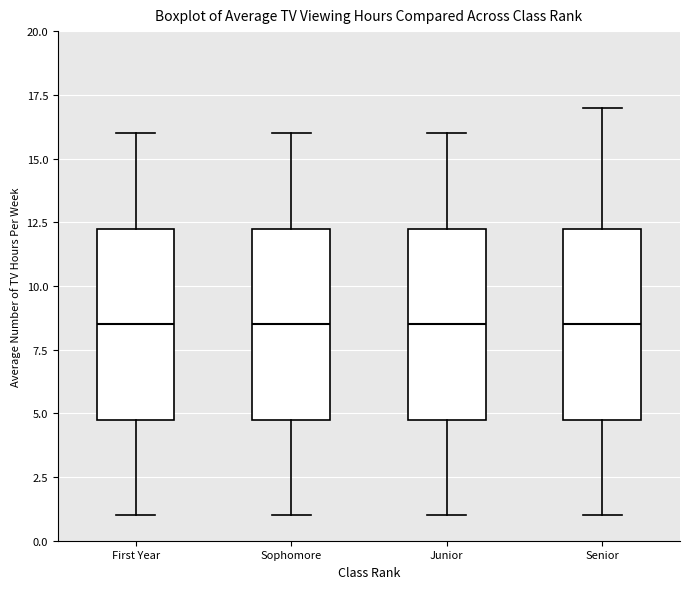

Reading left to right, transcribe this box plot: for each box, give where its median line is, the range the box spans, and where its two whiskers end, as read against the y-axis. The values are not printed on the chart, so give them approximately, as read against the axis.

First Year: median 8.5, box 5.0 to 12.5, whiskers 1.0 to 16.0
Sophomore: median 8.5, box 5.0 to 12.5, whiskers 1.0 to 16.0
Junior: median 8.5, box 5.0 to 12.5, whiskers 1.0 to 16.0
Senior: median 8.5, box 5.0 to 12.5, whiskers 1.0 to 17.0